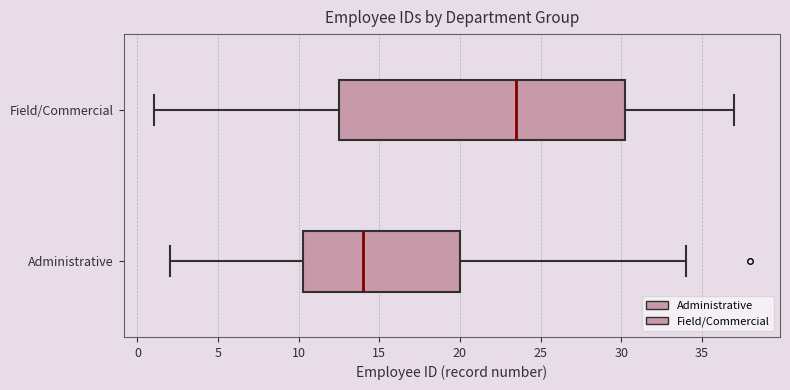

Reading bottom to top, read every box against the x-axis: the position of its median line, the range the box covers, and the ends of its whiskers. The values are not printed on the chart, so give them approximately, as read against the axis.

Administrative: median 14.0, box 10.5 to 20.0, whiskers 2.0 to 34.0
Field/Commercial: median 23.5, box 12.5 to 30.5, whiskers 1.0 to 37.0